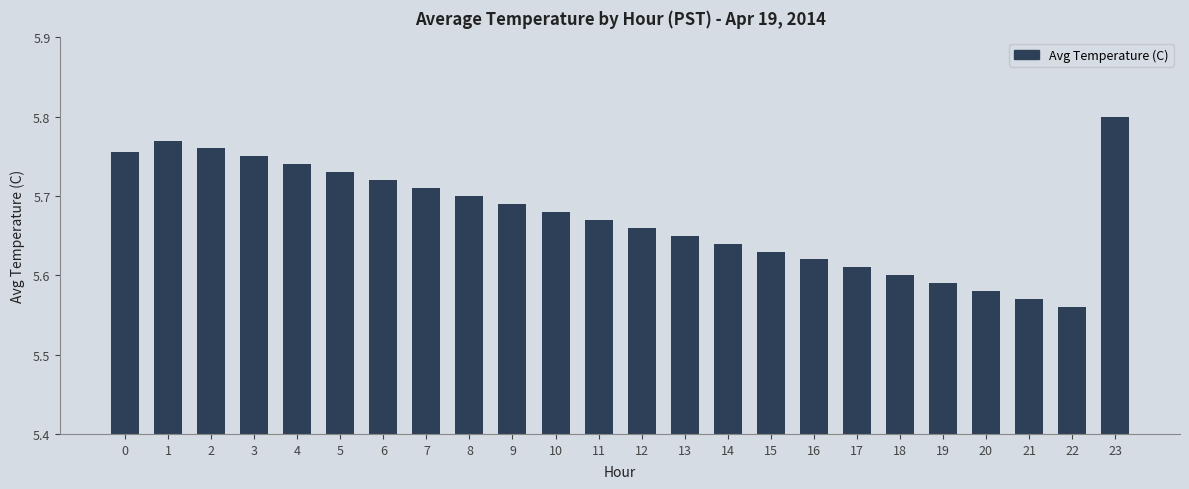

What is the change in value from 11 to 22?

-0.1